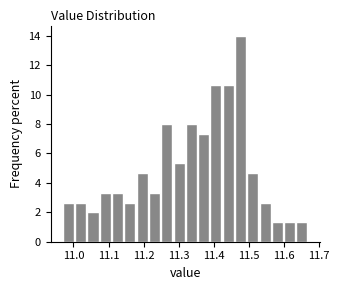

Around what value on the x-axis is the tallest bar? Give the approximate position of its centre, as read against the axis.

11.48